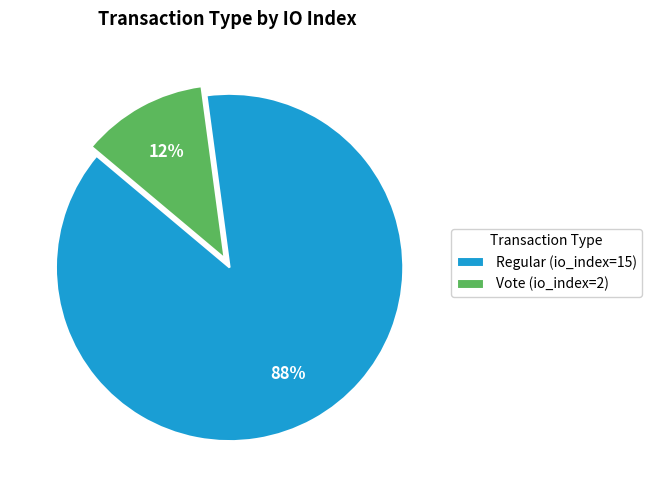

How many slices are in this pie chart?

2